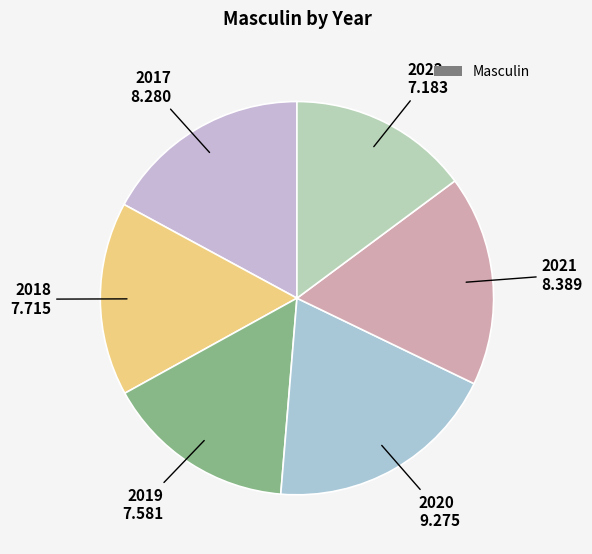

Count the number of slices in the pie.

6